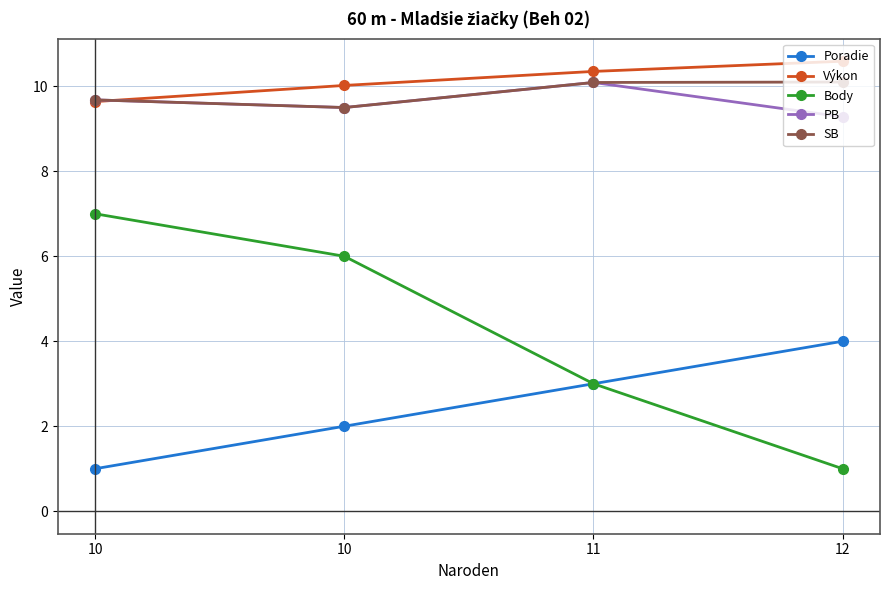

Where is SB nearest to the value 9?

10